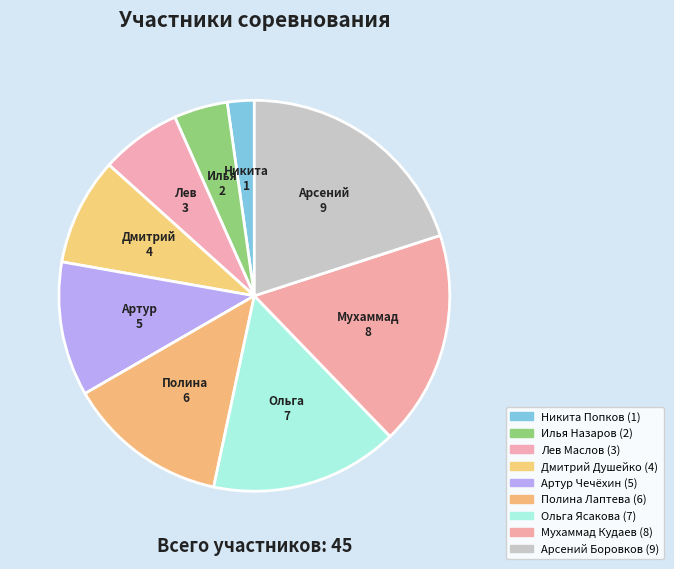

What percentage is NOT represented by Лев Маслов?

93.3%